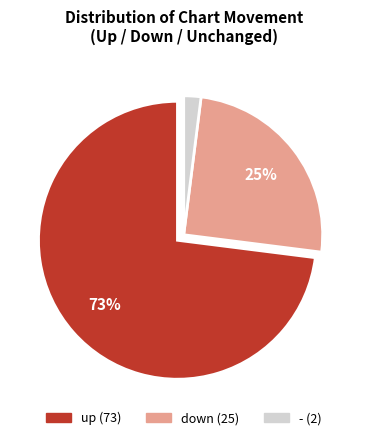

Which category has the smallest portion of the pie?

-